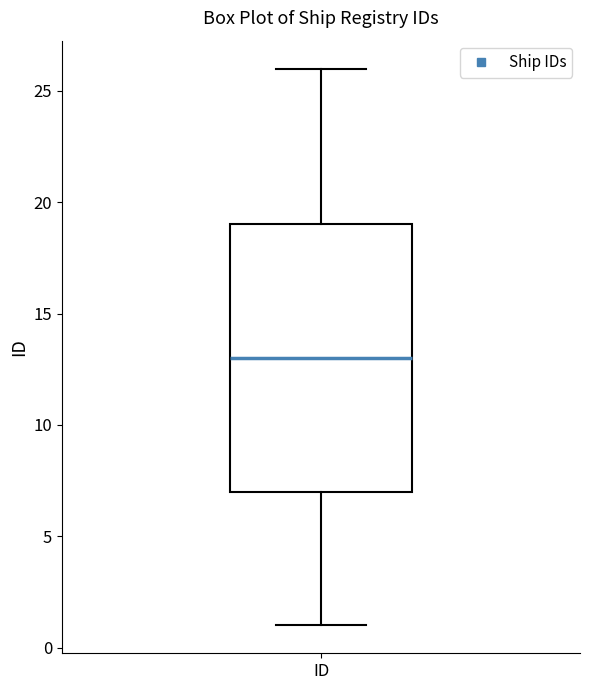

Read this box plot against the y-axis: the position of the median line, the range covered by the box, and the ends of both whiskers. The values are not printed on the chart, so give them approximately, as read against the axis.

median 13, box 7 to 19, whiskers 1 to 26